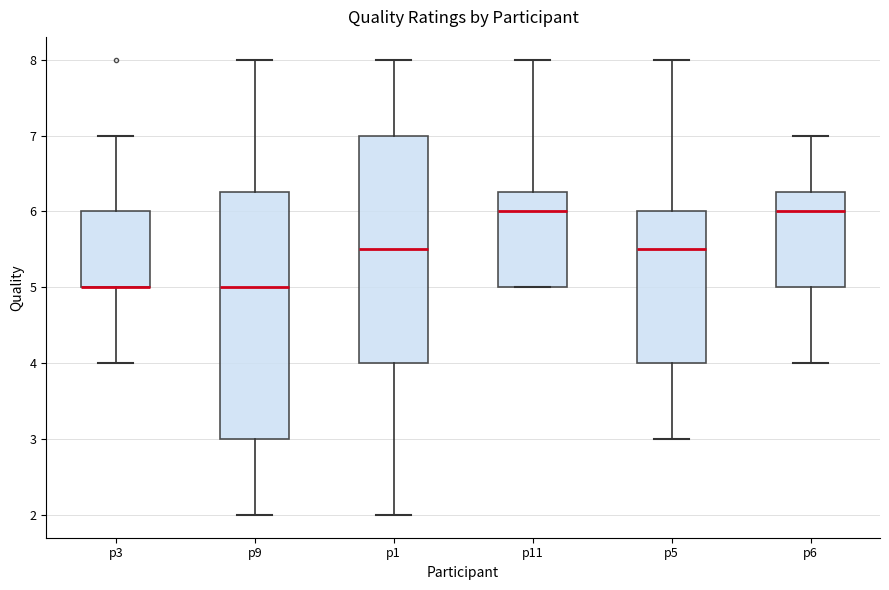

Reading left to right, transcribe this box plot: for each box, give where its median line is, the range the box spans, and where its two whiskers end, as read against the y-axis. The values are not printed on the chart, so give them approximately, as read against the axis.

p3: median 5.0 (drawn on the box's lower edge), box 5.0 to 6.0, whiskers 4.0 to 7.0
p9: median 5.0, box 3.0 to 6.3, whiskers 2.0 to 8.0
p1: median 5.5, box 4.0 to 7.0, whiskers 2.0 to 8.0
p11: median 6.0, box 5.0 to 6.3, whiskers 5.0 to 8.0
p5: median 5.5, box 4.0 to 6.0, whiskers 3.0 to 8.0
p6: median 6.0, box 5.0 to 6.3, whiskers 4.0 to 7.0